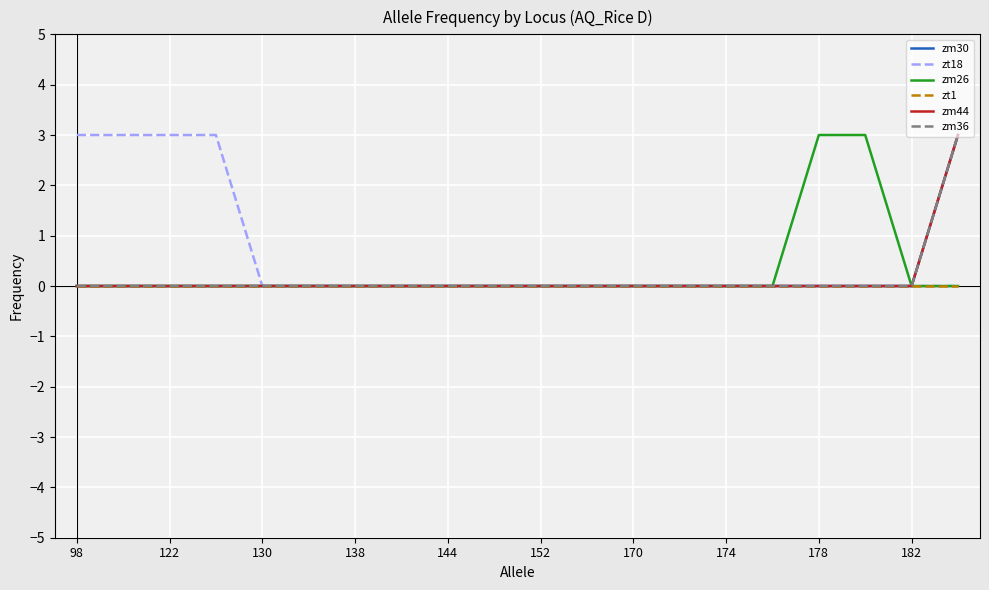

What is the label of the 16th point from the right?

130